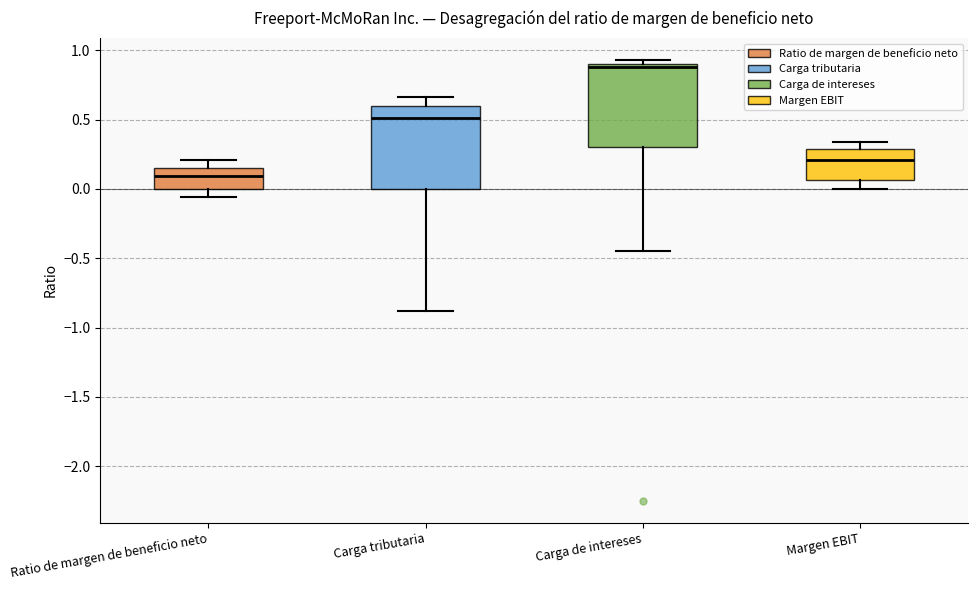

Reading left to right, read every box against the y-axis: the position of its median line, the range the box covers, and the ends of its whiskers. The values are not printed on the chart, so give them approximately, as read against the axis.

Ratio de margen de beneficio neto: median 0.10, box 0.00 to 0.15, whiskers -0.05 to 0.20
Carga tributaria: median 0.50, box 0.00 to 0.60, whiskers -0.90 to 0.65
Carga de intereses: median 0.90 (just below the box's upper edge), box 0.30 to 0.90, whiskers -0.45 to 0.95
Margen EBIT: median 0.20, box 0.05 to 0.30, whiskers 0.00 to 0.35